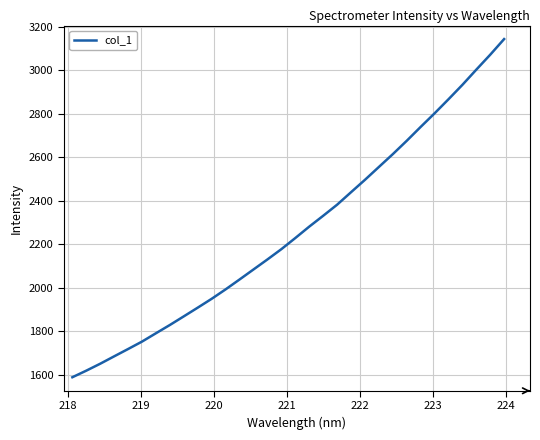

What is the smallest value displayed?

1587.4